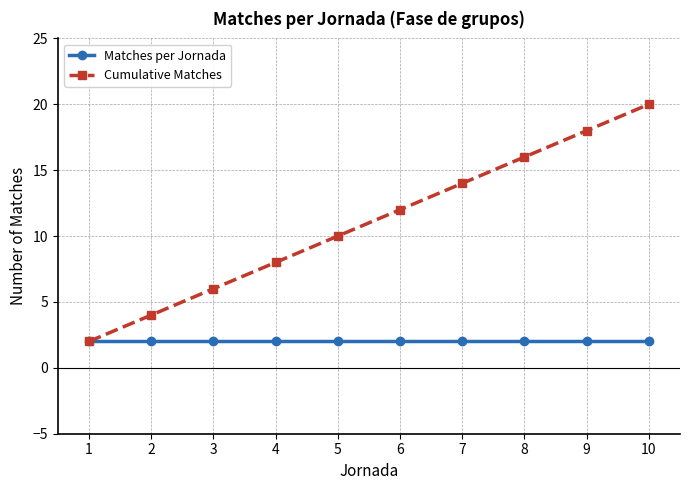

What is the highest value of the Cumulative Matches series?

20